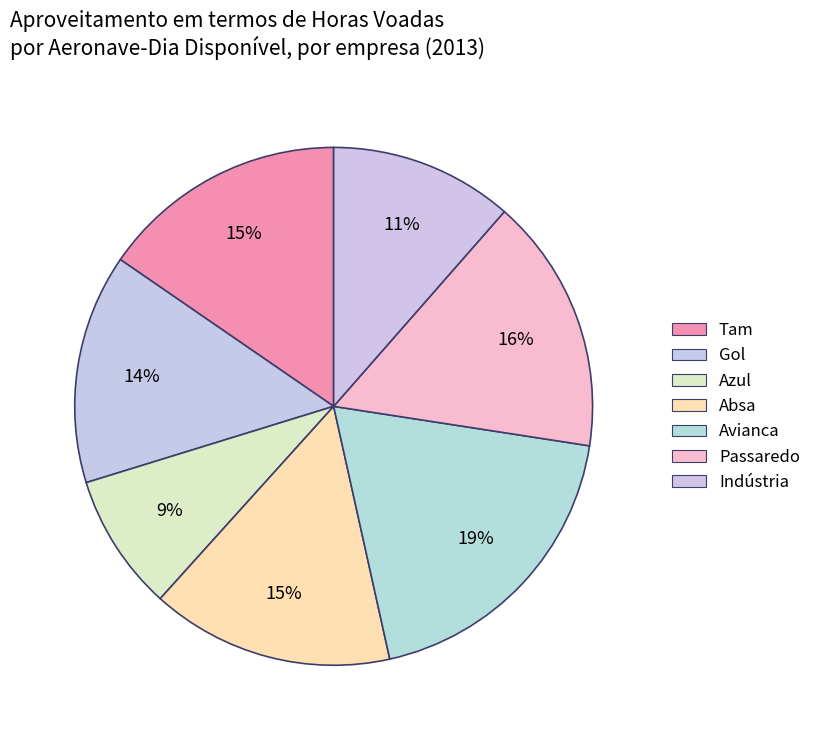

What percentage is the Indústria slice, to the nearest percent?

11%